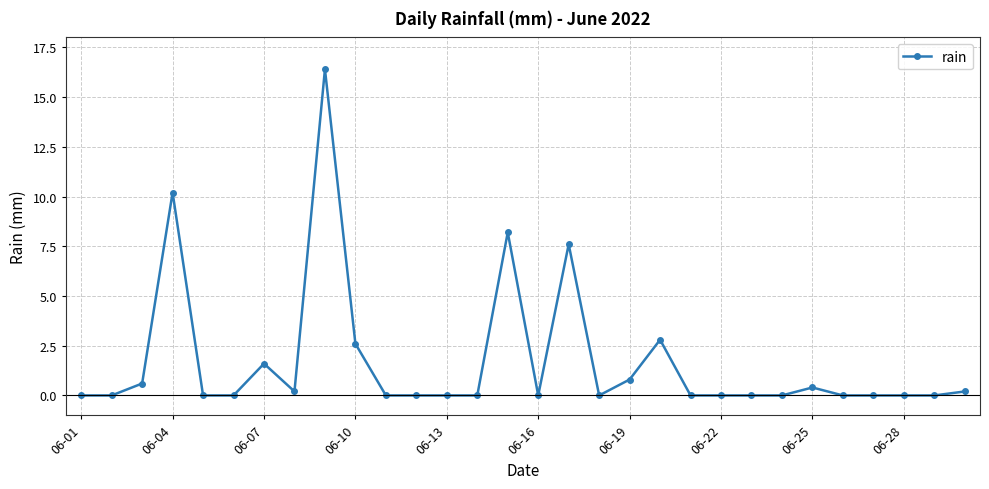

How many categories are shown in the chart?

30